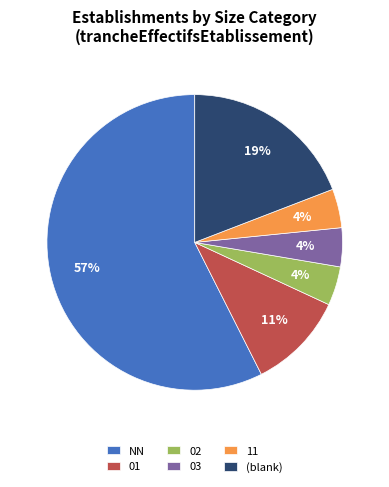

What is the largest slice in the pie chart?

NN